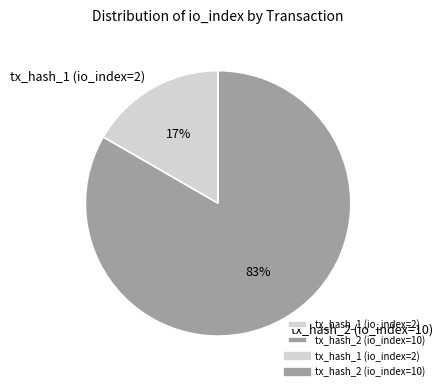

Is there any slice that represents more than half of the pie?

Yes